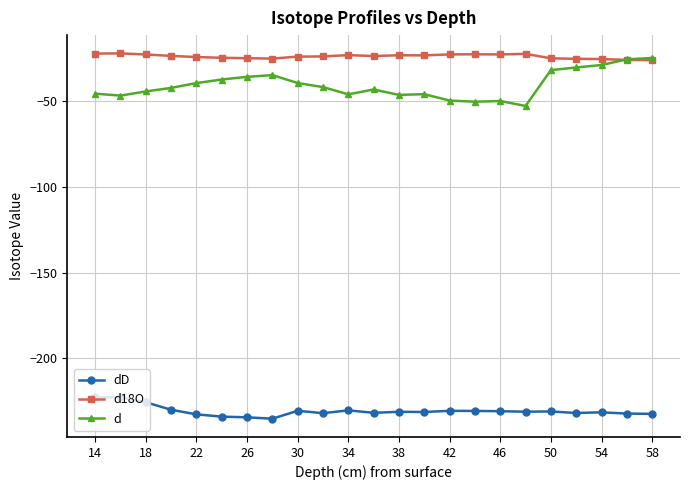

Which series has the largest total across all categories?

d18O